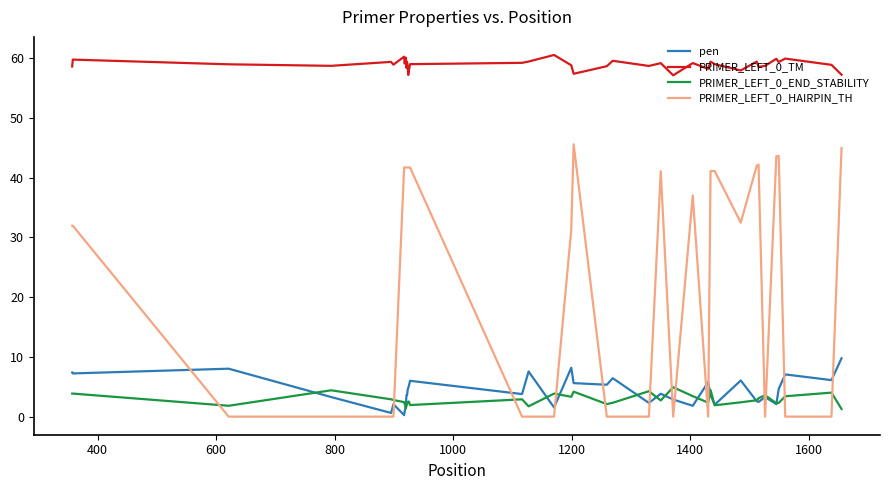

List the series in order of their peak value, lowest first.

PRIMER_LEFT_0_END_STABILITY, pen, PRIMER_LEFT_0_HAIRPIN_TH, PRIMER_LEFT_0_TM